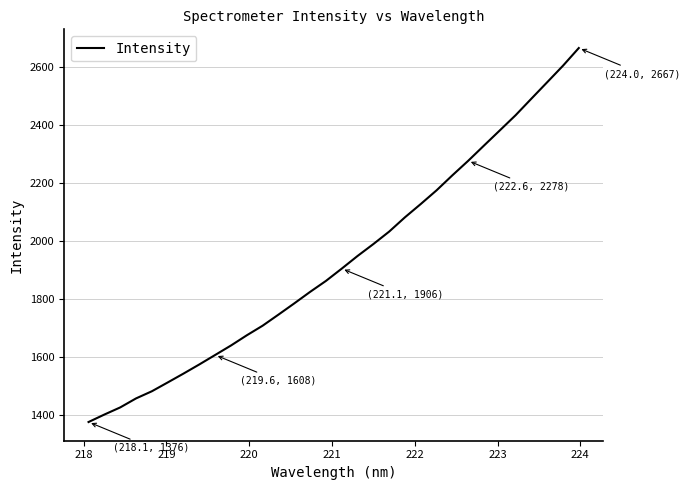

What is the smallest value displayed?

1376.3